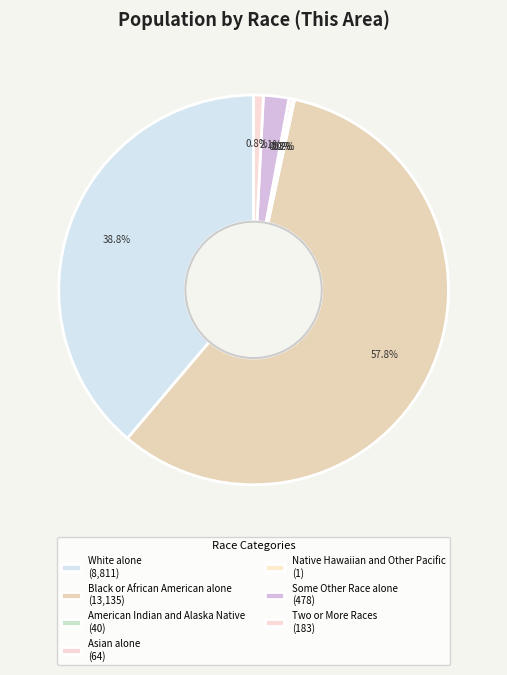

To the nearest percent, what percentage of the pie is Two or More Races?

1%